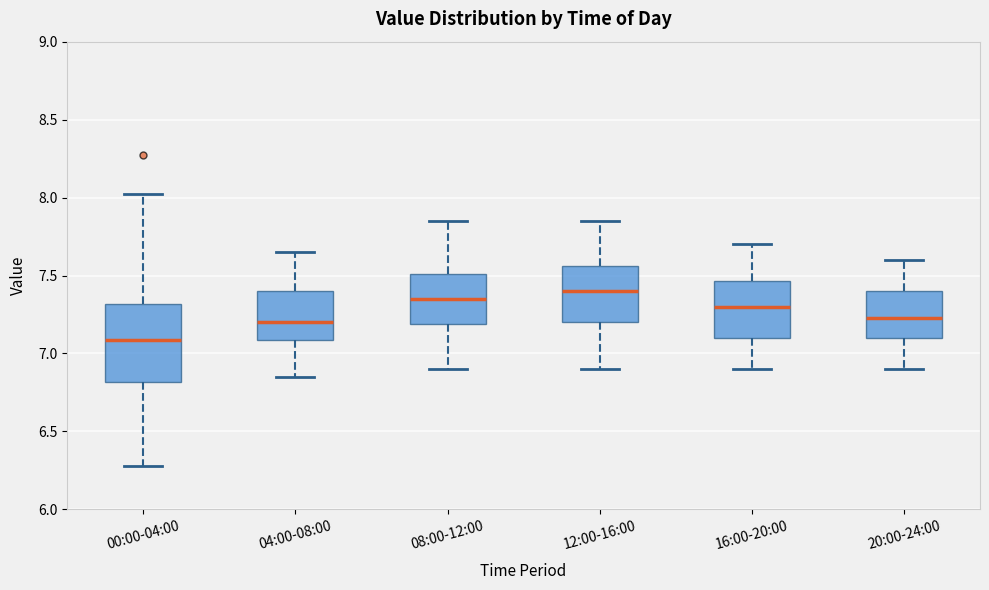

Reading left to right, transcribe this box plot: for each box, give where its median line is, the range the box spans, and where its two whiskers end, as read against the y-axis. The values are not printed on the chart, so give them approximately, as read against the axis.

00:00-04:00: median 7.10, box 6.80 to 7.30, whiskers 6.30 to 8.00
04:00-08:00: median 7.20, box 7.10 to 7.40, whiskers 6.85 to 7.65
08:00-12:00: median 7.35, box 7.20 to 7.50, whiskers 6.90 to 7.85
12:00-16:00: median 7.40, box 7.20 to 7.55, whiskers 6.90 to 7.85
16:00-20:00: median 7.30, box 7.10 to 7.45, whiskers 6.90 to 7.70
20:00-24:00: median 7.25, box 7.10 to 7.40, whiskers 6.90 to 7.60